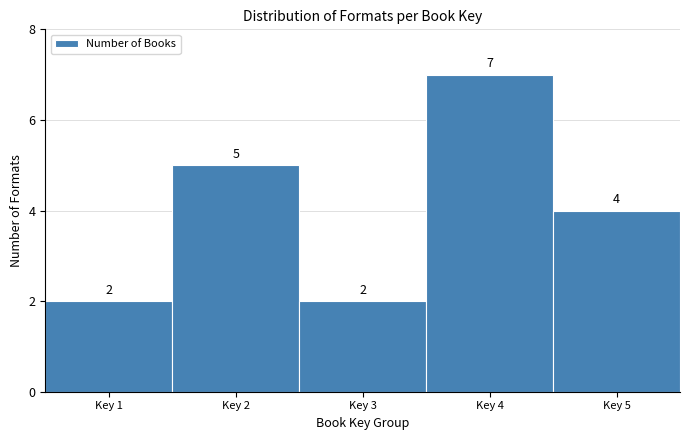

Reading left to right, list all the values displayed in this chart.

2	5	2	7	4